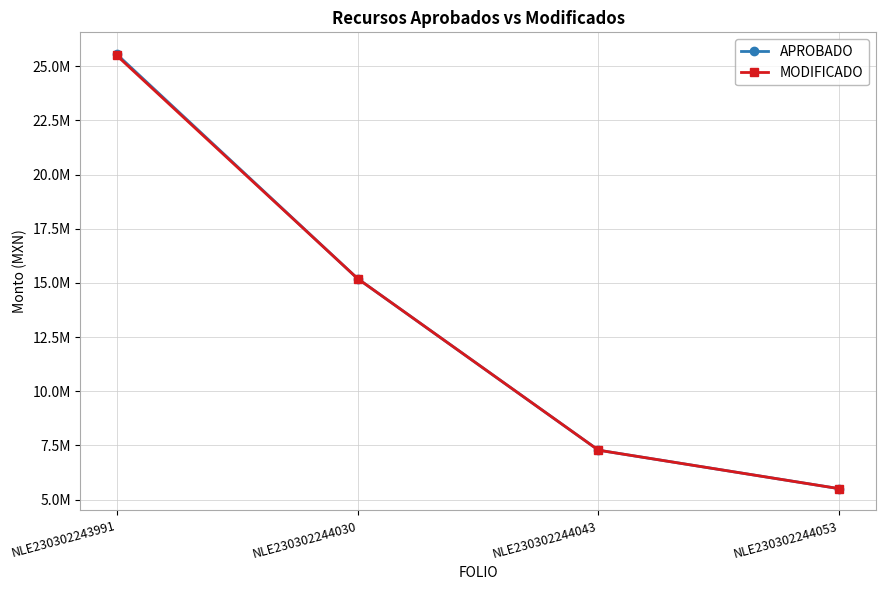

What are all the series names shown in the legend?

APROBADO, MODIFICADO